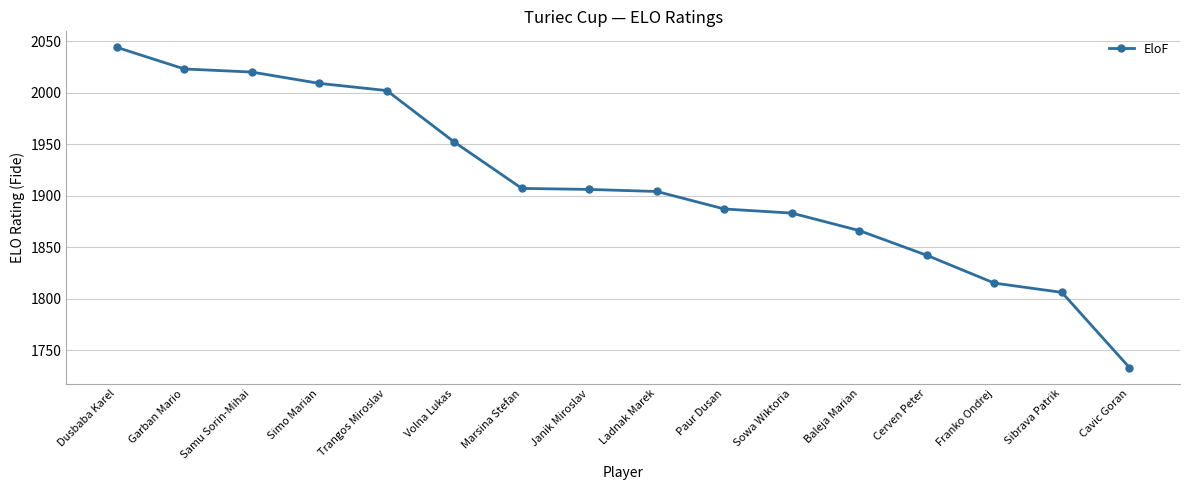

What position from the left is Franko Ondrej?

14